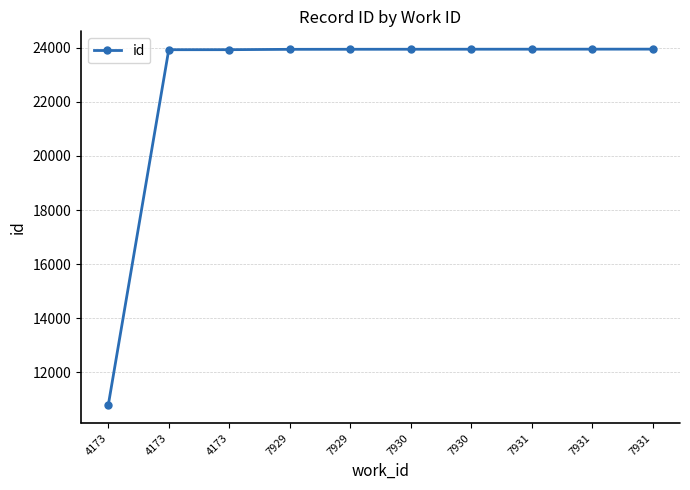

How many lines are shown in the chart?

1